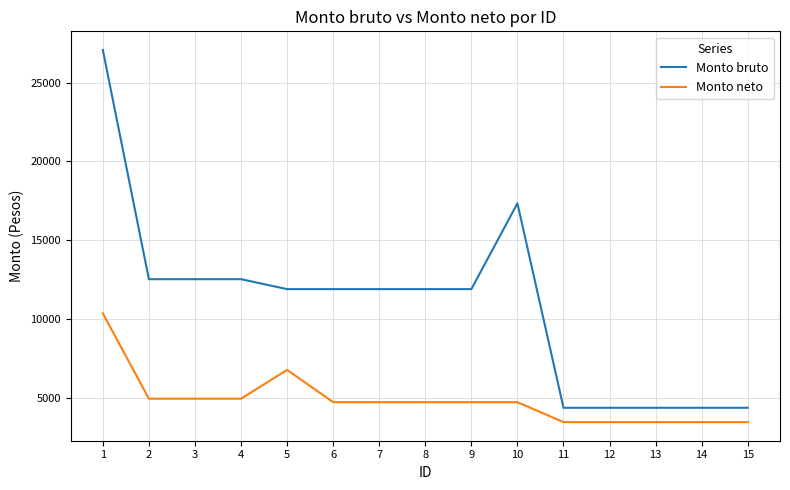

What is the difference between the Monto neto values at 13 and 10?

1267.5